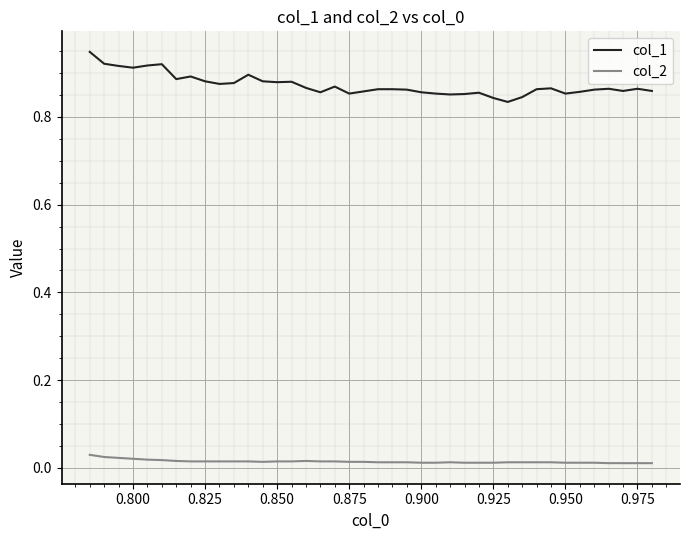

List the series in order of their overall mean, highest first.

col_1, col_2